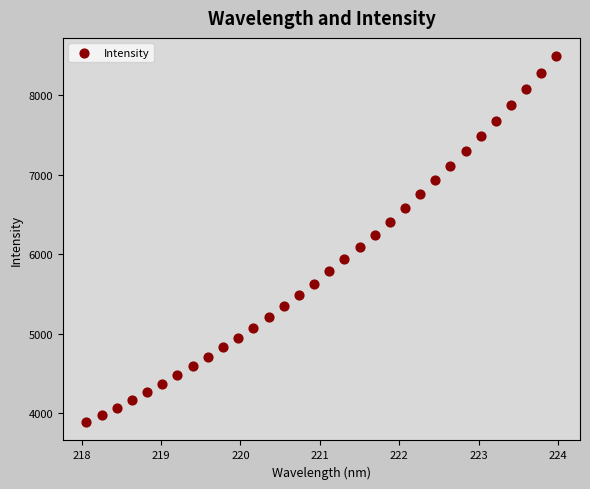

What is the range of X values (max minus min)?

5.9